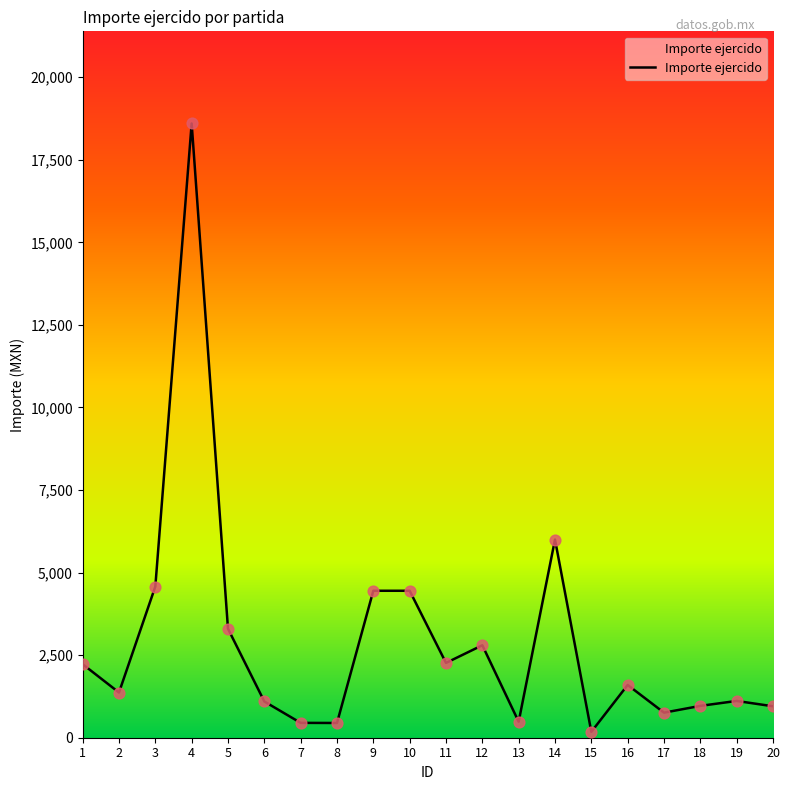

What is the ratio of the value at 18 to the value at 8?

2.2